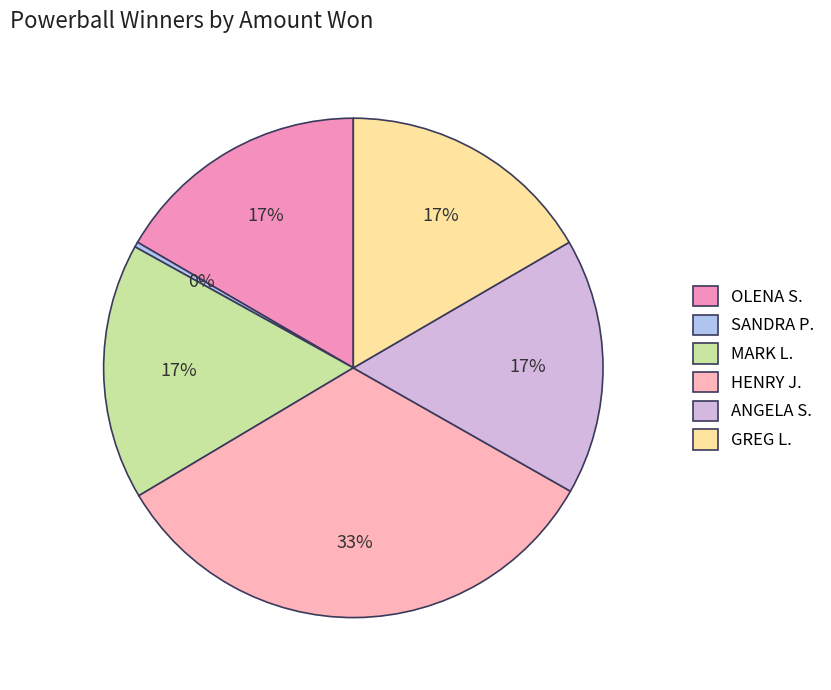

To the nearest percent, what is the difference between the largest and smallest slice percentages?

33%